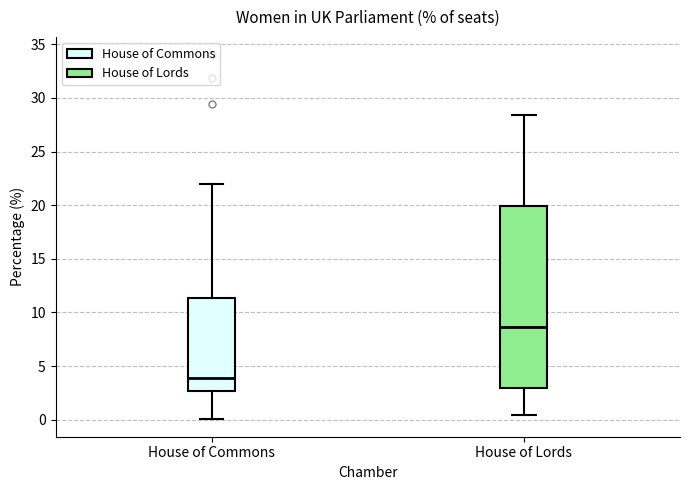

Reading left to right, transcribe this box plot: for each box, give where its median line is, the range the box spans, and where its two whiskers end, as read against the y-axis. The values are not printed on the chart, so give them approximately, as read against the axis.

House of Commons: median 4.0, box 2.5 to 11.5, whiskers 0.0 to 22.0
House of Lords: median 8.5, box 3.0 to 20.0, whiskers 0.5 to 28.5